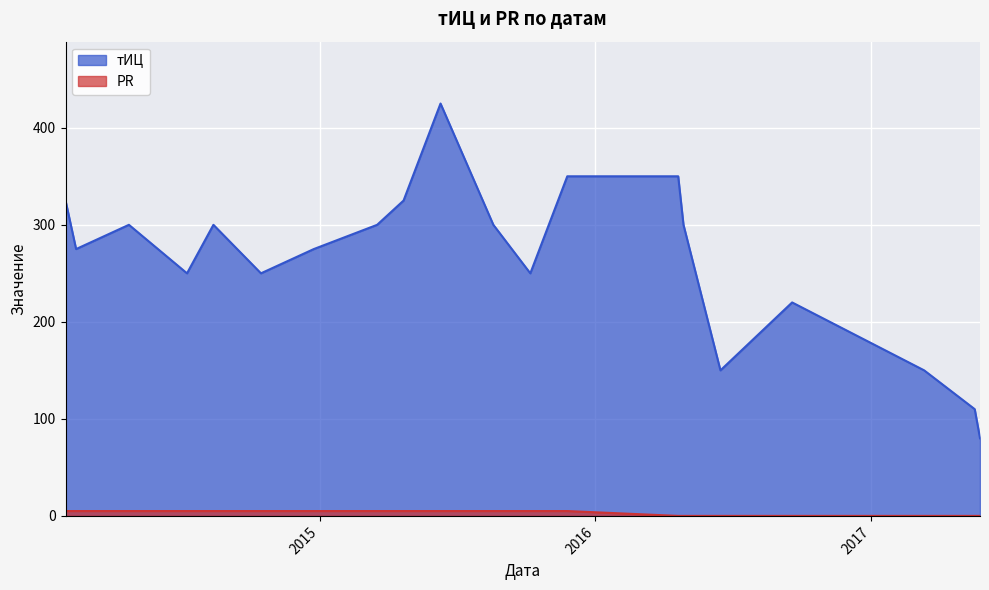

The тИЦ series shows 165 at 2014-07-09. True or false?

False